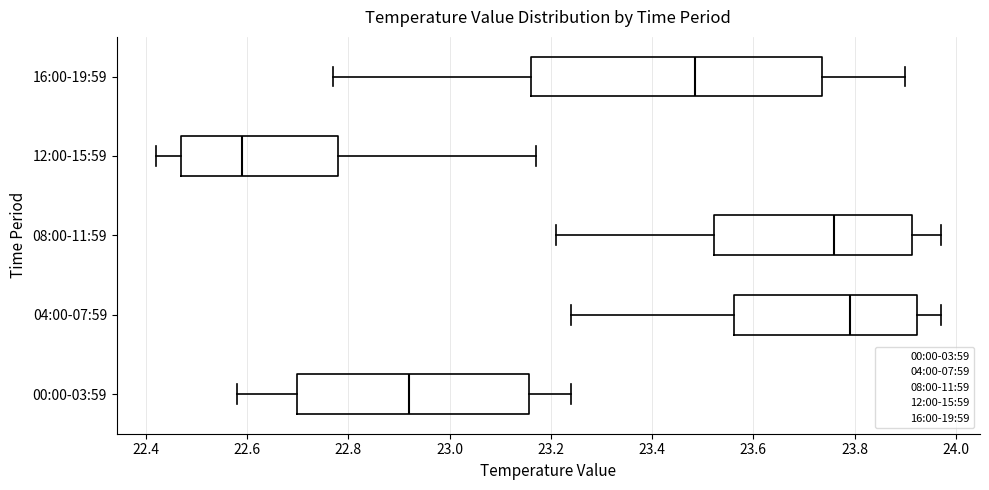

Where does the median line of the box for 16:00-19:59 sit on the x-axis? The values are not printed on the chart, so give them approximately, as read against the axis.

23.48